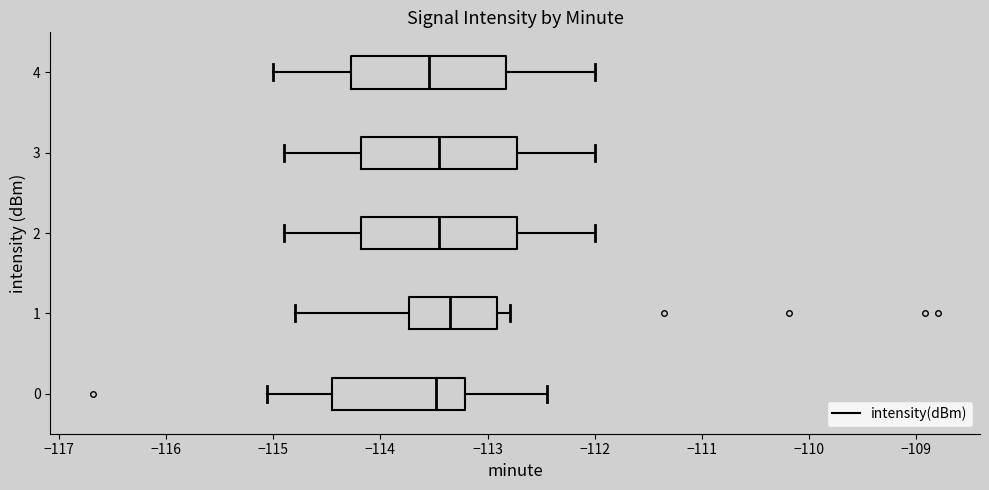

Reading bottom to top, read every box against the x-axis: the position of its median line, the range the box covers, and the ends of its whiskers. The values are not printed on the chart, so give them approximately, as read against the axis.

0: median -113.5, box -114.5 to -113.2, whiskers -115.1 to -112.4
1: median -113.4, box -113.7 to -112.9, whiskers -114.8 to -112.8
2: median -113.4, box -114.2 to -112.7, whiskers -114.9 to -112.0
3: median -113.4, box -114.2 to -112.7, whiskers -114.9 to -112.0
4: median -113.5, box -114.3 to -112.8, whiskers -115.0 to -112.0